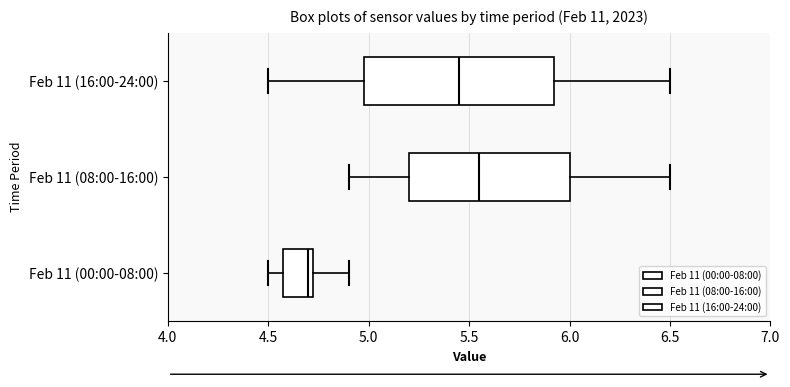

Which box is the widest, from its left edge to its right edge?

Feb 11 (16:00-24:00)